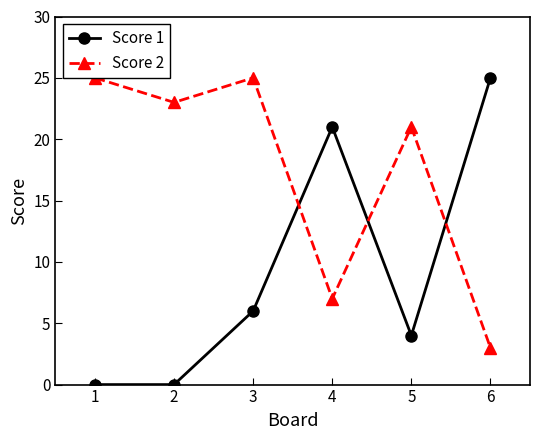

Reading left to right, what are all the values shown in this chart?

Score 1: 0	0	6	21	4	25
Score 2: 25	23	25	7	21	3